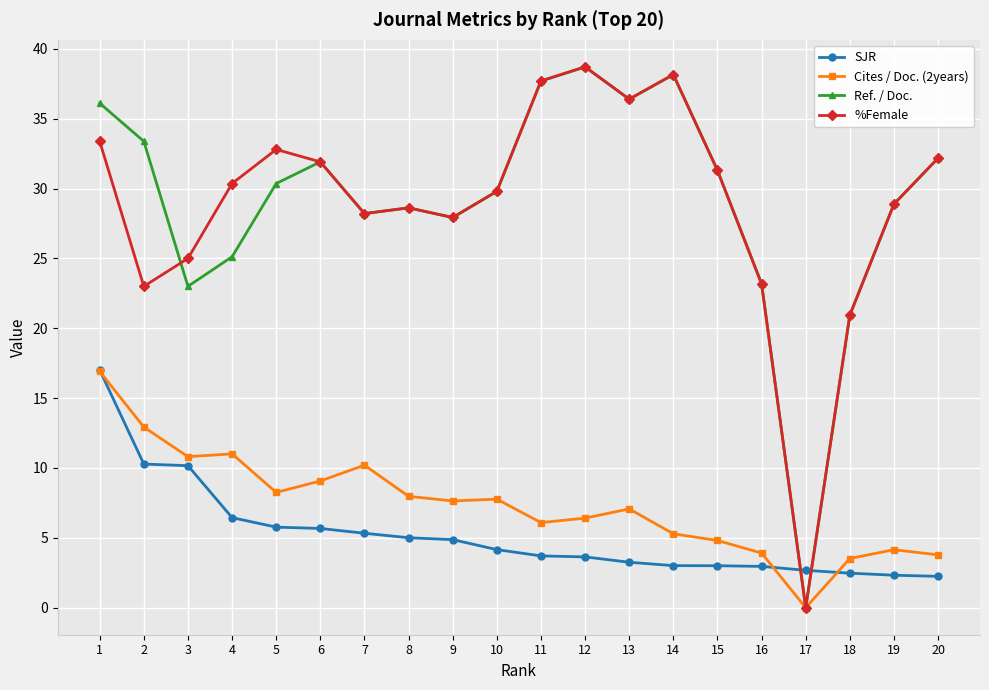

Where is Ref. / Doc. nearest to the value 19?

18